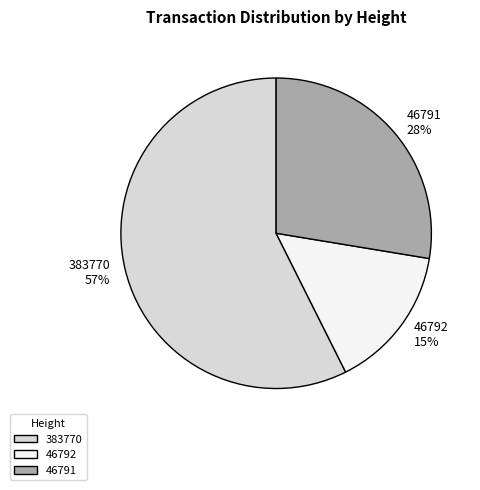

Which category has the smallest portion of the pie?

46792